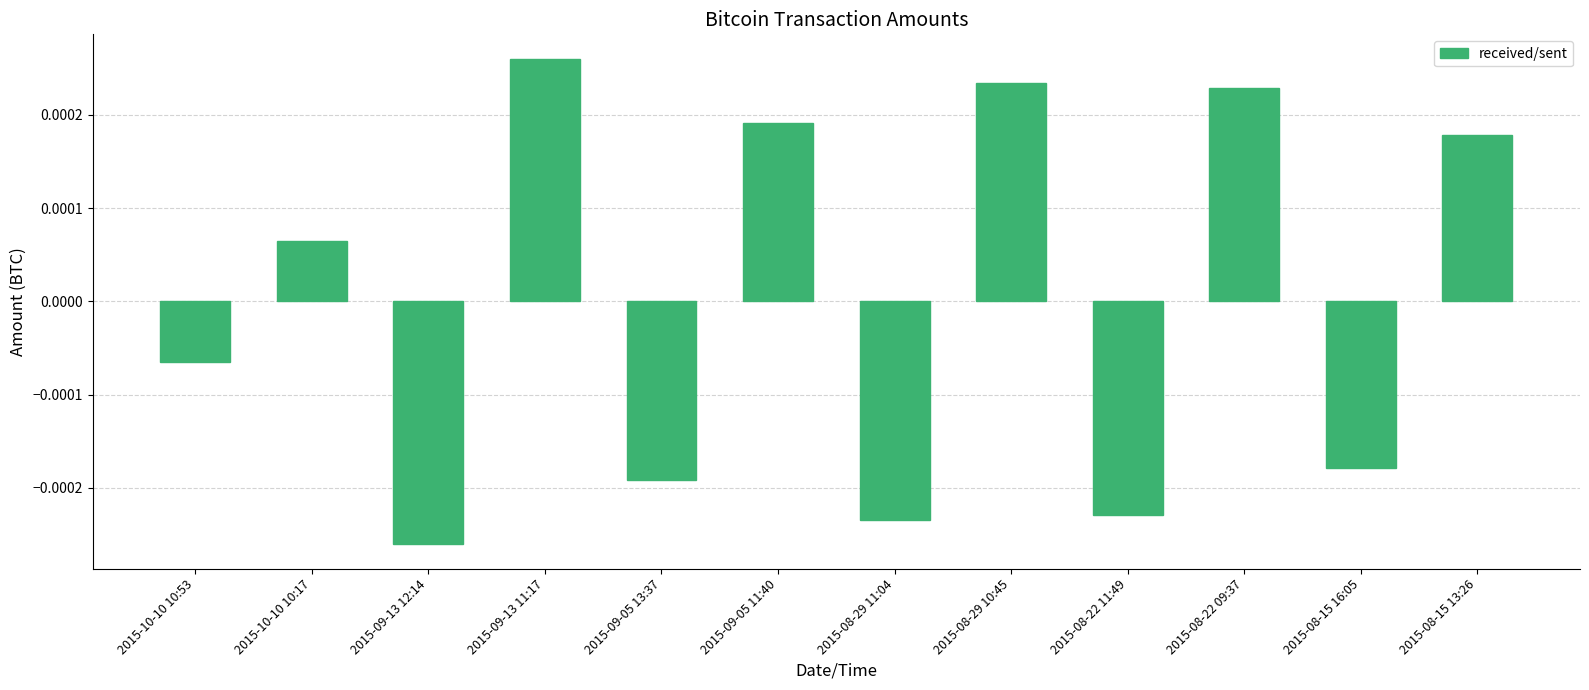

How many values are above zero?

6